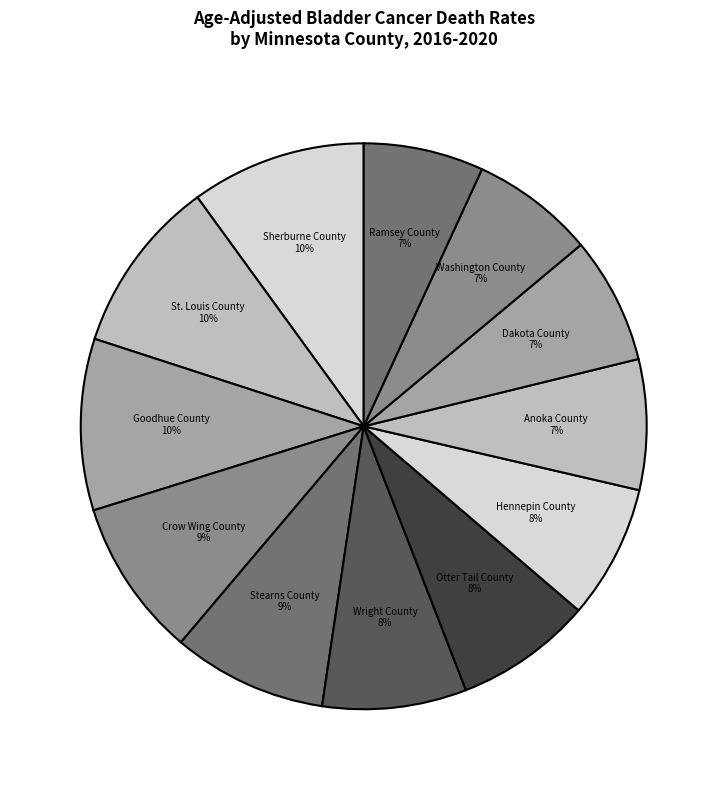

How many segments does this pie chart have?

12